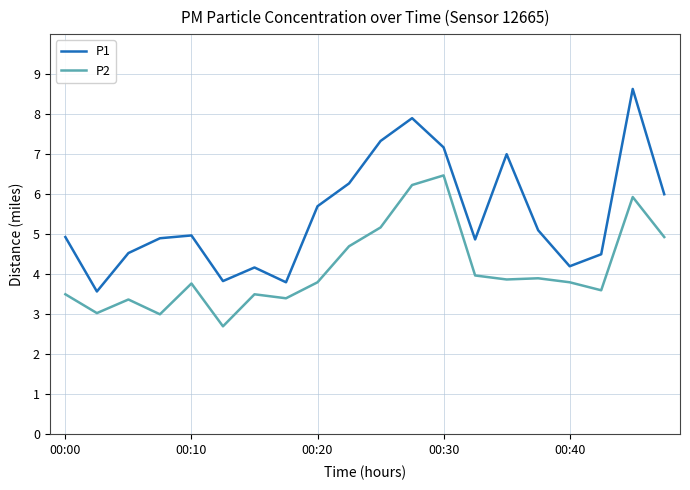

List the series in order of their peak value, lowest first.

P2, P1